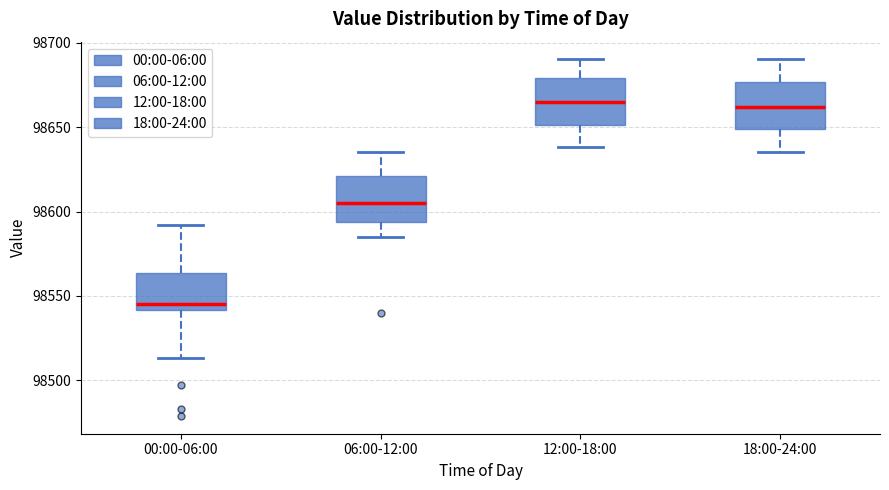

Reading left to right, read every box against the y-axis: the position of its median line, the range the box covers, and the ends of its whiskers. The values are not printed on the chart, so give them approximately, as read against the axis.

00:00-06:00: median 98545, box 98540 to 98565, whiskers 98515 to 98590
06:00-12:00: median 98605, box 98595 to 98620, whiskers 98585 to 98635
12:00-18:00: median 98665, box 98650 to 98680, whiskers 98640 to 98690
18:00-24:00: median 98660, box 98650 to 98675, whiskers 98635 to 98690